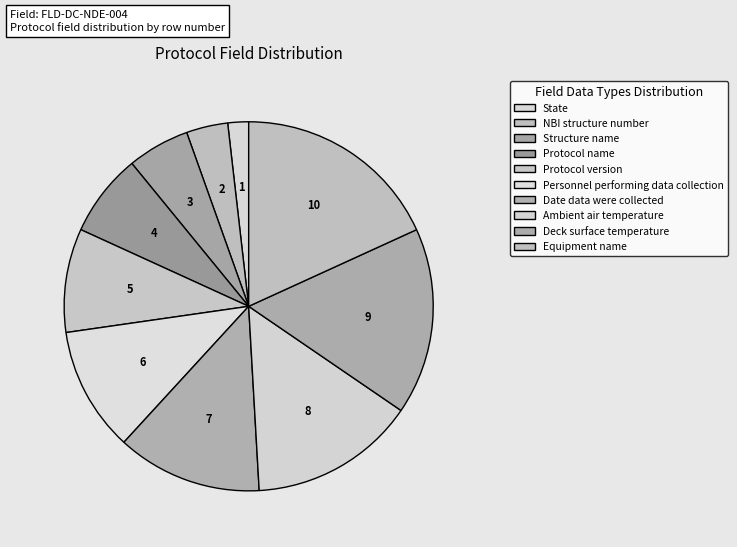

To the nearest percent, what is the combined percentage of Protocol version and NBI structure number?

13%